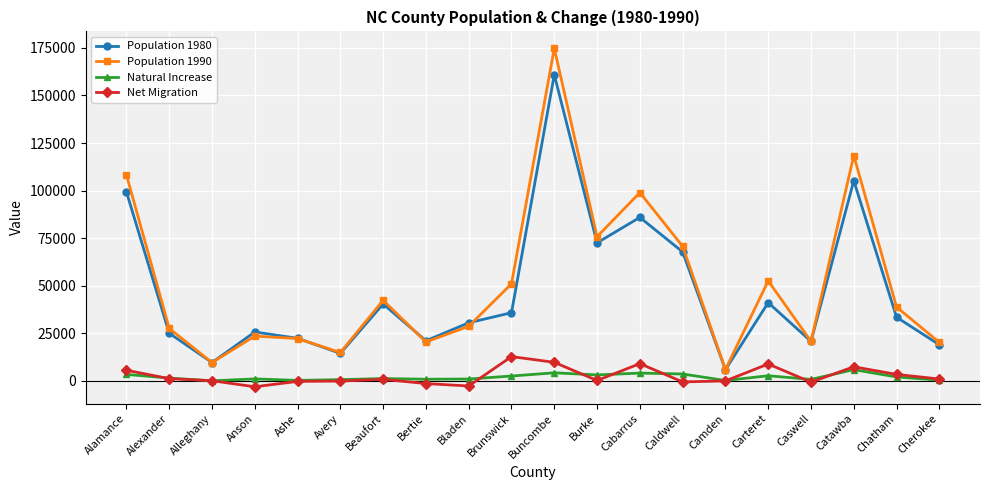

Is the value of Natural Increase at Brunswick greater than the value of Population 1990 at Bladen?

No